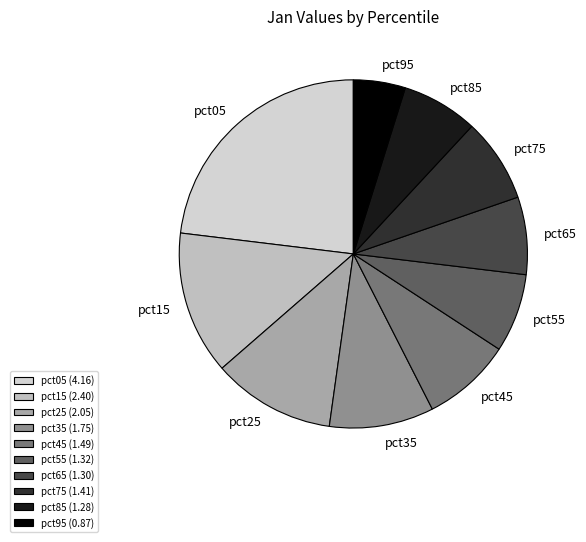

To the nearest percent, what is the difference between the largest and smallest slice percentages?

18%